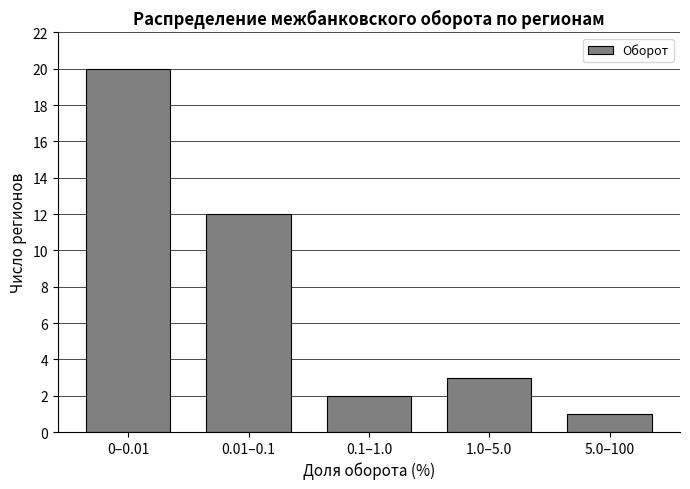

Reading left to right, what are all the values shown in this chart?

0–0.01=20	0.01–0.1=12	0.1–1.0=2	1.0–5.0=3	5.0–100=1